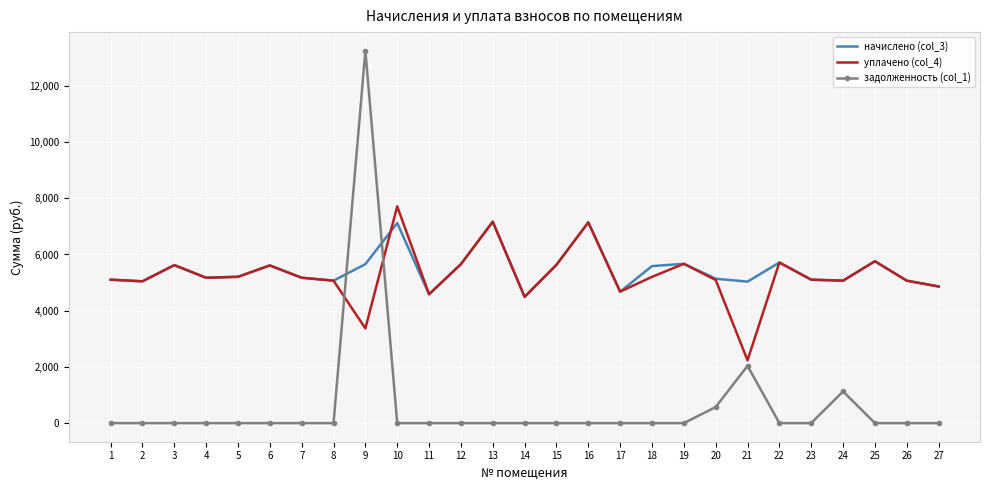

The value of уплачено (col_4) at 12 is 5656.3. True or false?

True